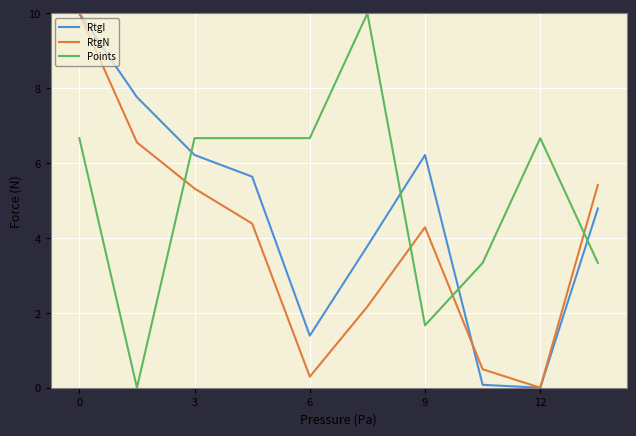

Which series has the largest total across all categories?

Points